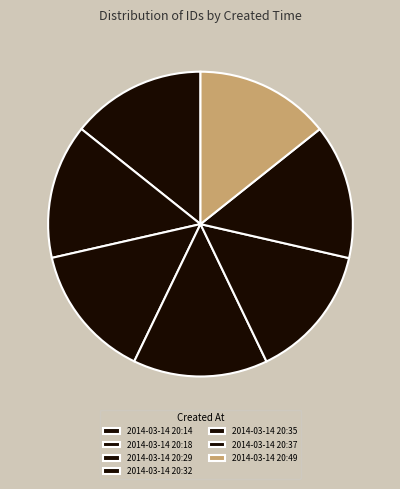

True or false: 2014-03-14 20:37 accounts for 1% of the total.

False